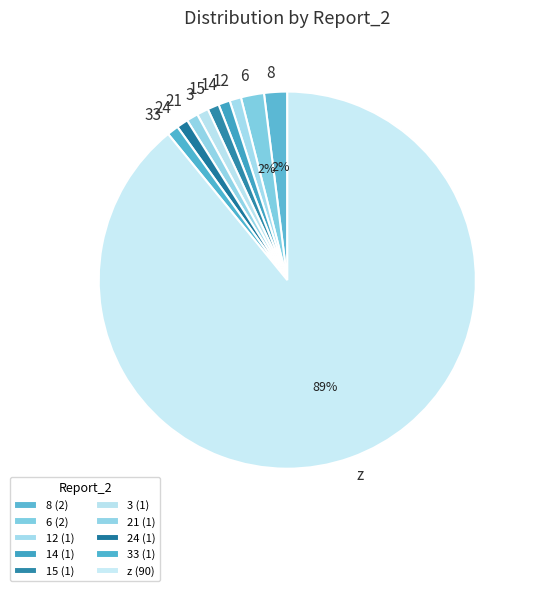

To the nearest percent, what is the difference between the largest and smallest slice percentages?

88%